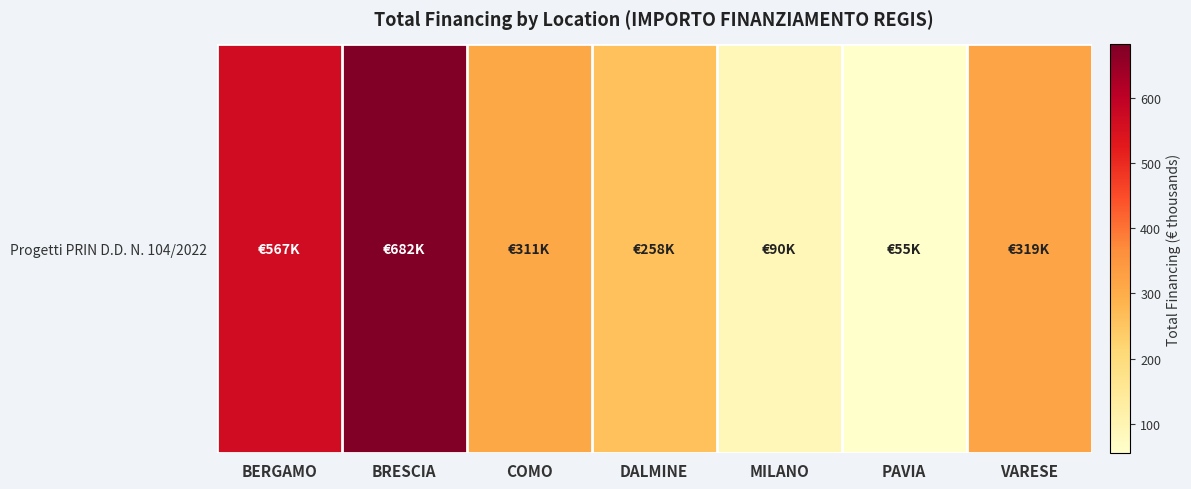

What is the maximum value shown in the chart?

682.5